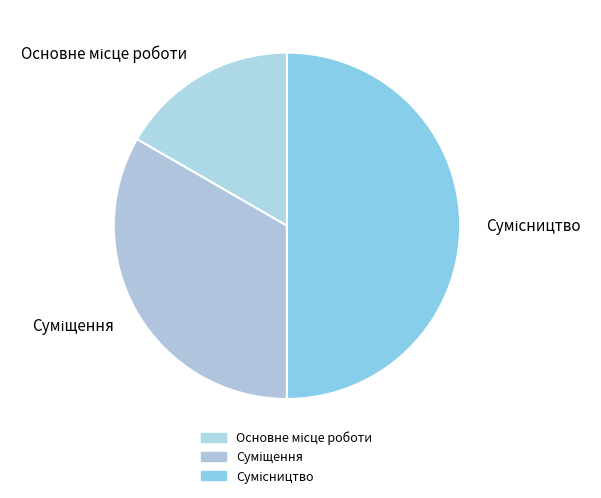

What is the smallest slice in the pie chart?

Основне місце роботи